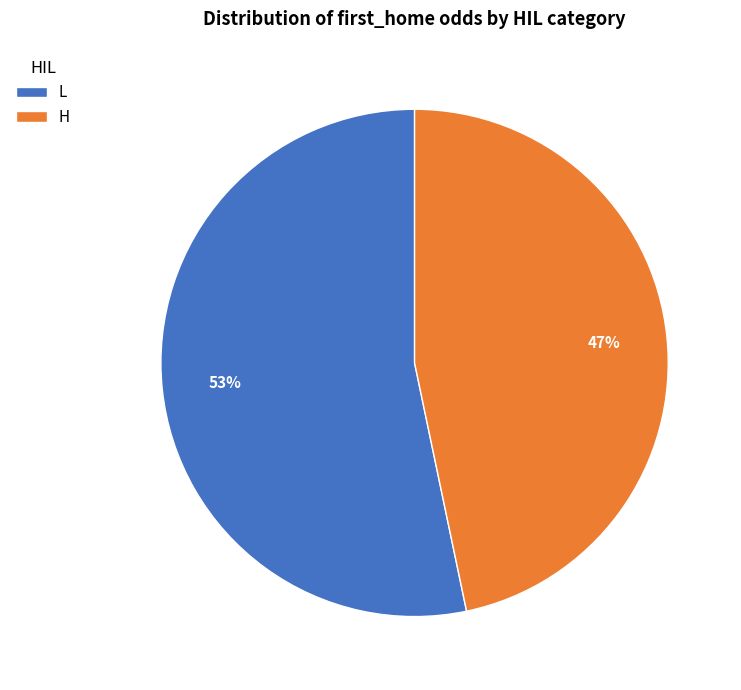

True or false: L accounts for 41% of the total.

False